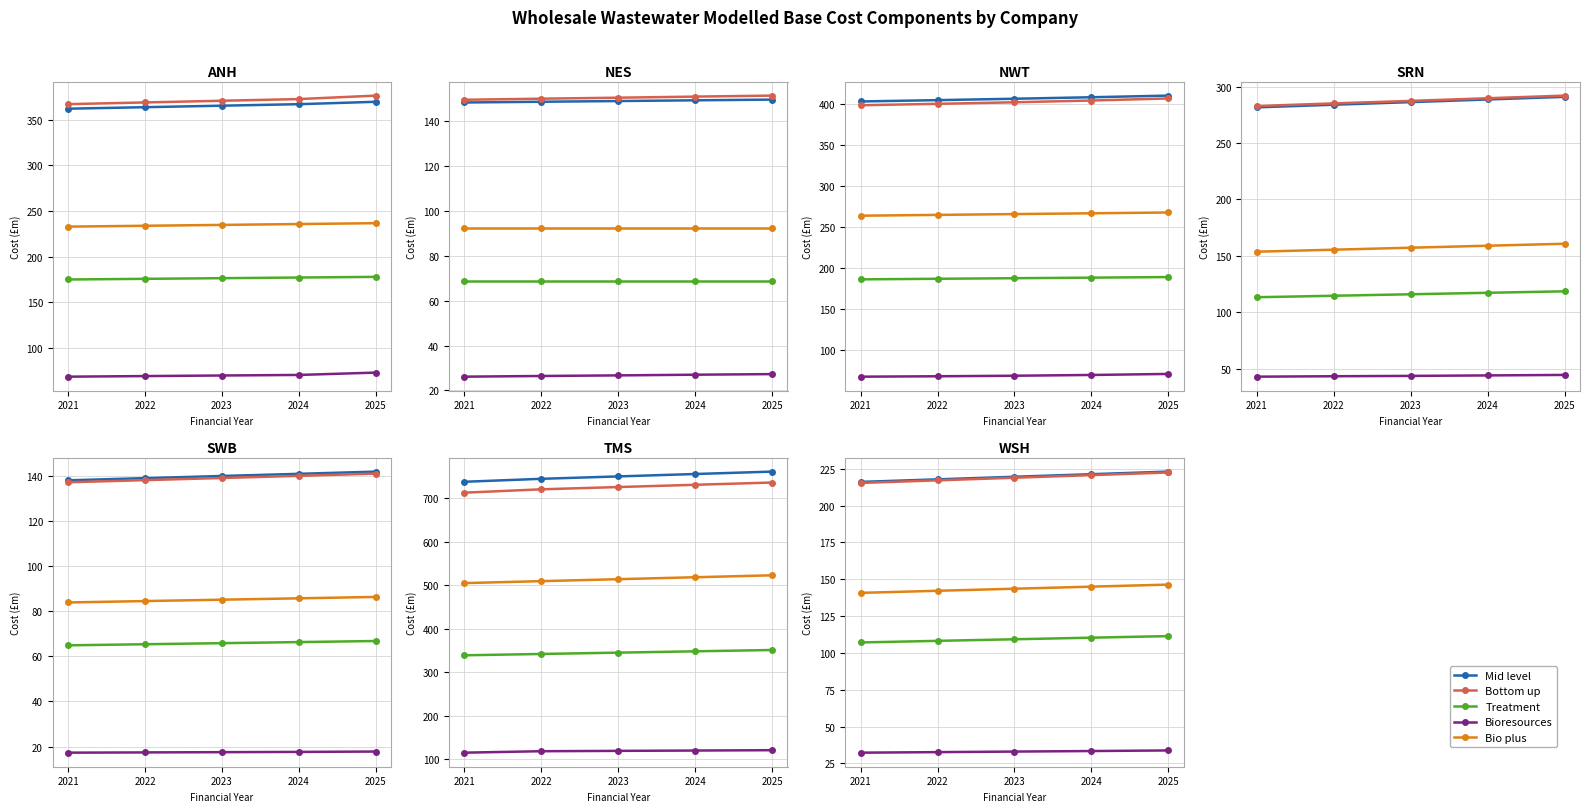

At how many categories does at least one series exceed 204?

5